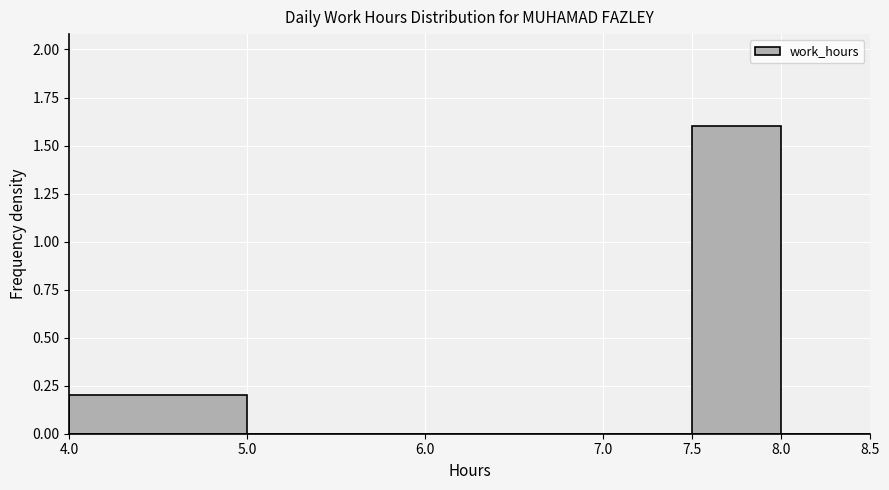

Over which range of the x-axis is the bar tallest?

7.5 to 8.0